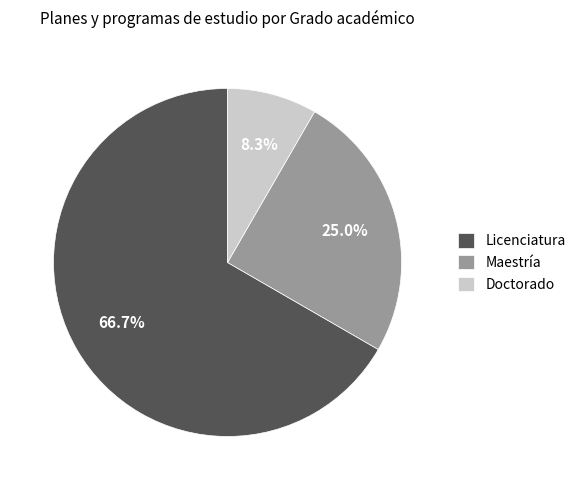

Does Doctorado account for over 50% of the chart?

No